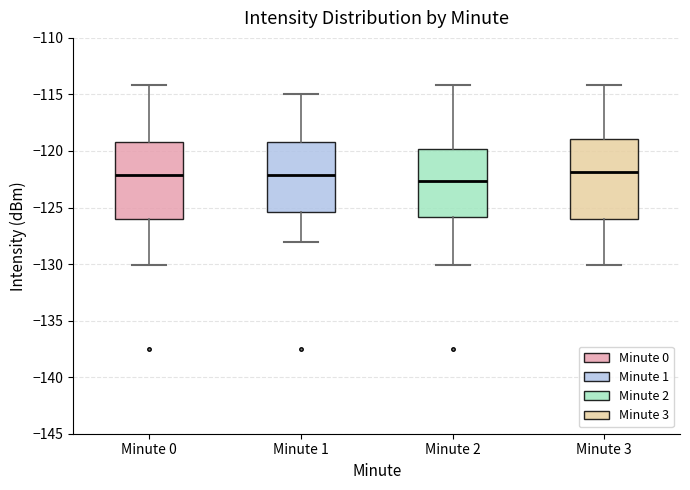

Where is the lower edge of the box for Minute 0 on the y-axis? The values are not printed on the chart, so give them approximately, as read against the axis.

-126.0